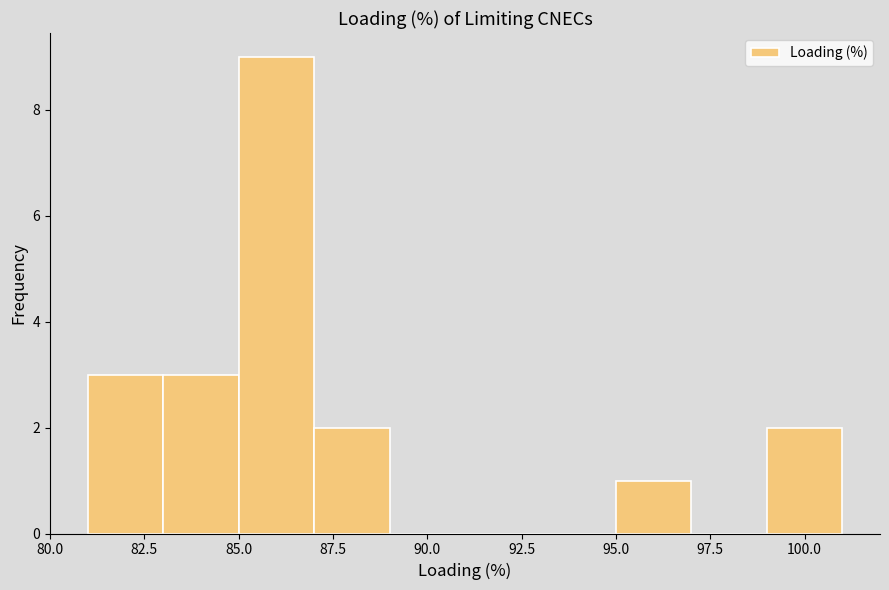

Over which range of the x-axis is the bar tallest?

85 to 87